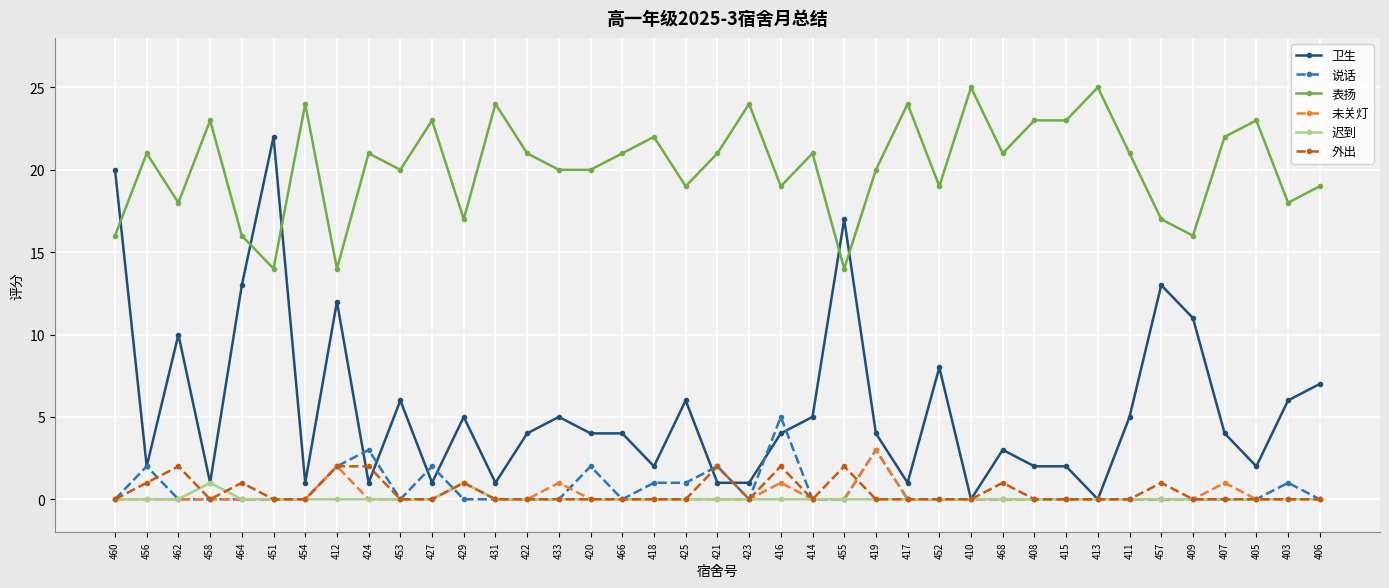

What is the label of the 35th point from the right?

464